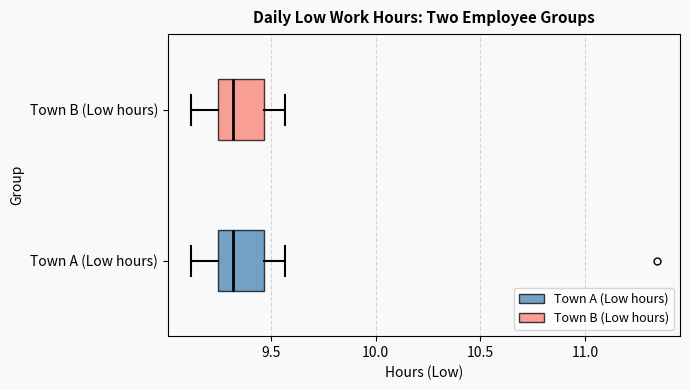

Reading bottom to top, transcribe this box plot: for each box, give where its median line is, the range the box spans, and where its two whiskers end, as read against the x-axis. The values are not printed on the chart, so give them approximately, as read against the axis.

Town A (Low hours): median 9.30, box 9.25 to 9.45, whiskers 9.10 to 9.55
Town B (Low hours): median 9.30, box 9.25 to 9.45, whiskers 9.10 to 9.55